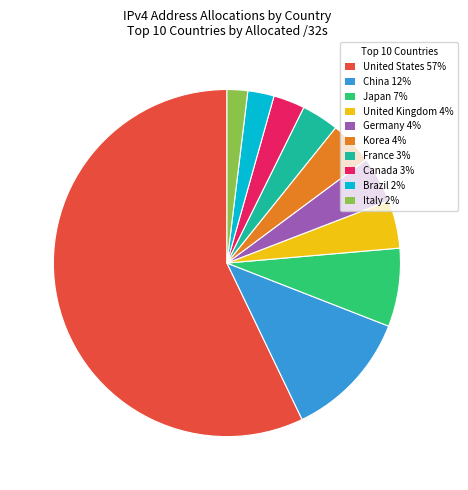

Is it true that Korea 4% is 4% of the pie?

True